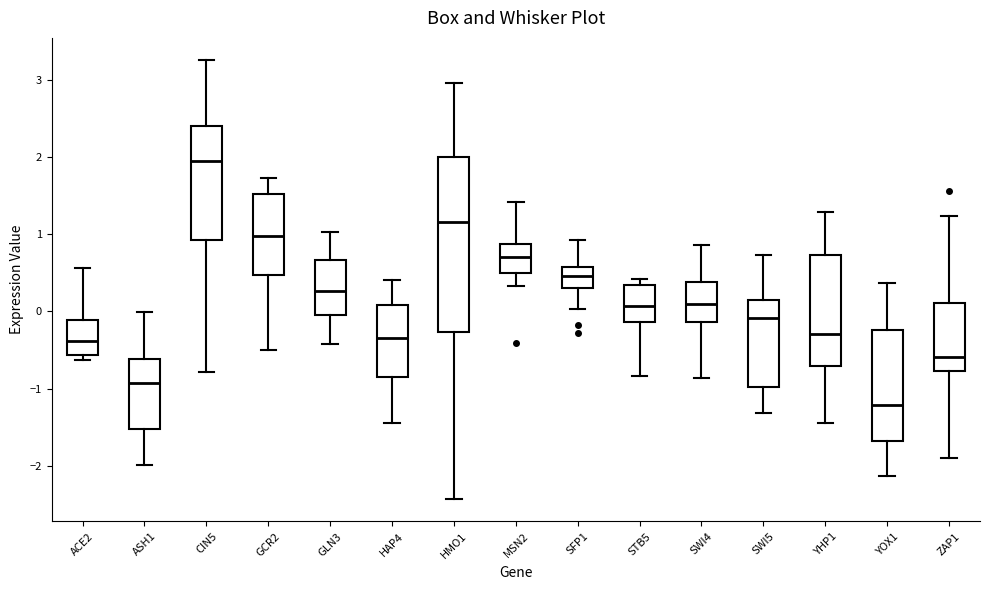

Reading left to right, read every box against the y-axis: the position of its median line, the range the box covers, and the ends of its whiskers. The values are not printed on the chart, so give them approximately, as read against the axis.

ACE2: median -0.4, box -0.6 to -0.1, whiskers -0.6 (just below the box's lower edge) to 0.6
ASH1: median -0.9, box -1.5 to -0.6, whiskers -2.0 to 0.0
CIN5: median 1.9, box 0.9 to 2.4, whiskers -0.8 to 3.3
GCR2: median 1.0, box 0.5 to 1.5, whiskers -0.5 to 1.7
GLN3: median 0.3, box -0.1 to 0.7, whiskers -0.4 to 1.0
HAP4: median -0.3, box -0.8 to 0.1, whiskers -1.4 to 0.4
HMO1: median 1.2, box -0.3 to 2.0, whiskers -2.4 to 3.0
MSN2: median 0.7, box 0.5 to 0.9, whiskers 0.3 to 1.4
SFP1: median 0.5, box 0.3 to 0.6, whiskers 0.0 to 0.9
STB5: median 0.1, box -0.1 to 0.3, whiskers -0.8 to 0.4
SWI4: median 0.1, box -0.1 to 0.4, whiskers -0.9 to 0.9
SWI5: median -0.1, box -1.0 to 0.2, whiskers -1.3 to 0.7
YHP1: median -0.3, box -0.7 to 0.7, whiskers -1.4 to 1.3
YOX1: median -1.2, box -1.7 to -0.2, whiskers -2.1 to 0.4
ZAP1: median -0.6, box -0.8 to 0.1, whiskers -1.9 to 1.2